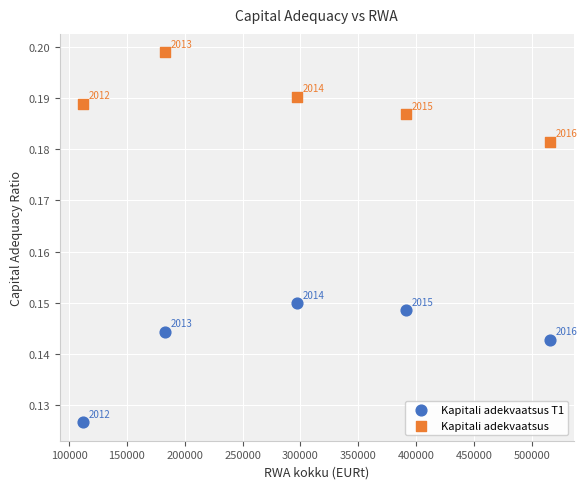

Across all data points, what is the range of X values (max minus min)?

403858.6